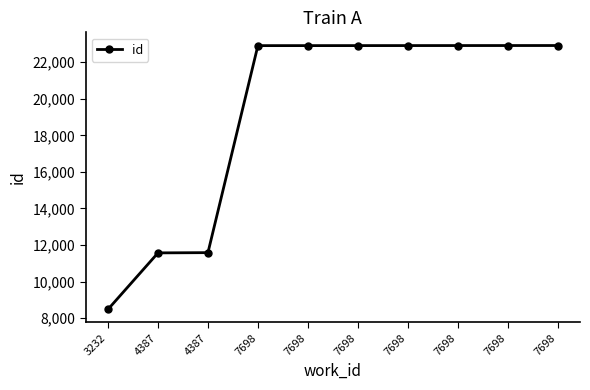

Is this an area chart (filled region under the line)?

No